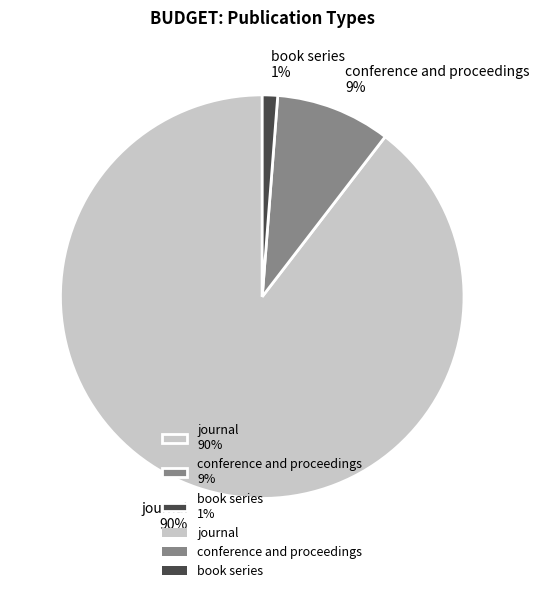

What is the smallest slice in the pie chart?

book series